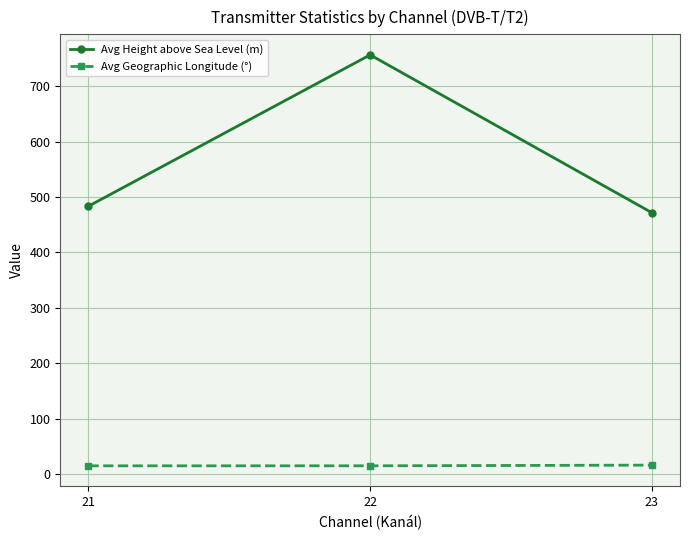

The value of Avg Height above Sea Level (m) at 22 is 241.6. True or false?

False